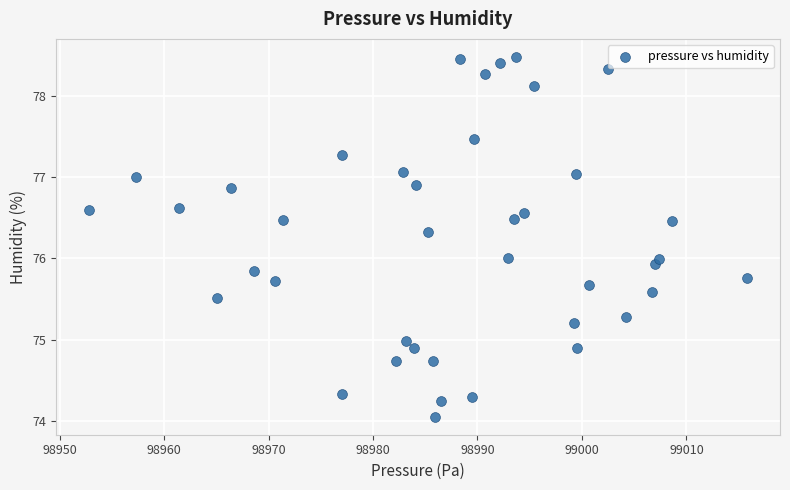

What is the range of Y values (max minus min)?

4.4